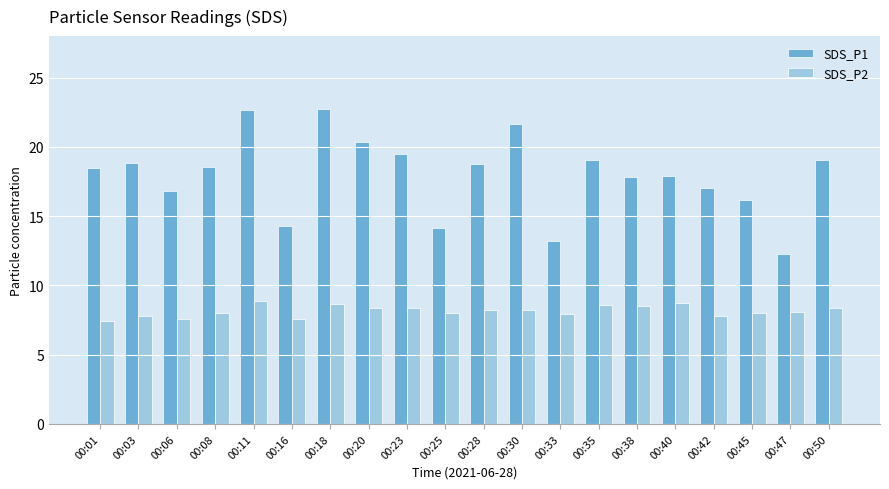

Rank the series at 00:03 from highest to lowest value.

SDS_P1, SDS_P2